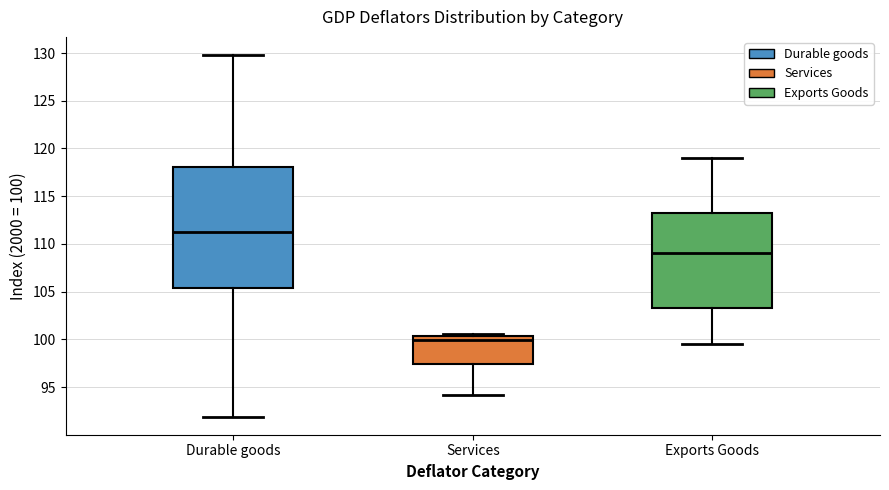

Reading left to right, read every box against the y-axis: the position of its median line, the range the box covers, and the ends of its whiskers. The values are not printed on the chart, so give them approximately, as read against the axis.

Durable goods: median 111.5, box 105.5 to 118.0, whiskers 92.0 to 130.0
Services: median 100.0, box 97.5 to 100.5, whiskers 94.0 to 100.5 (just above the box's upper edge)
Exports Goods: median 109.0, box 103.5 to 113.5, whiskers 99.5 to 119.0